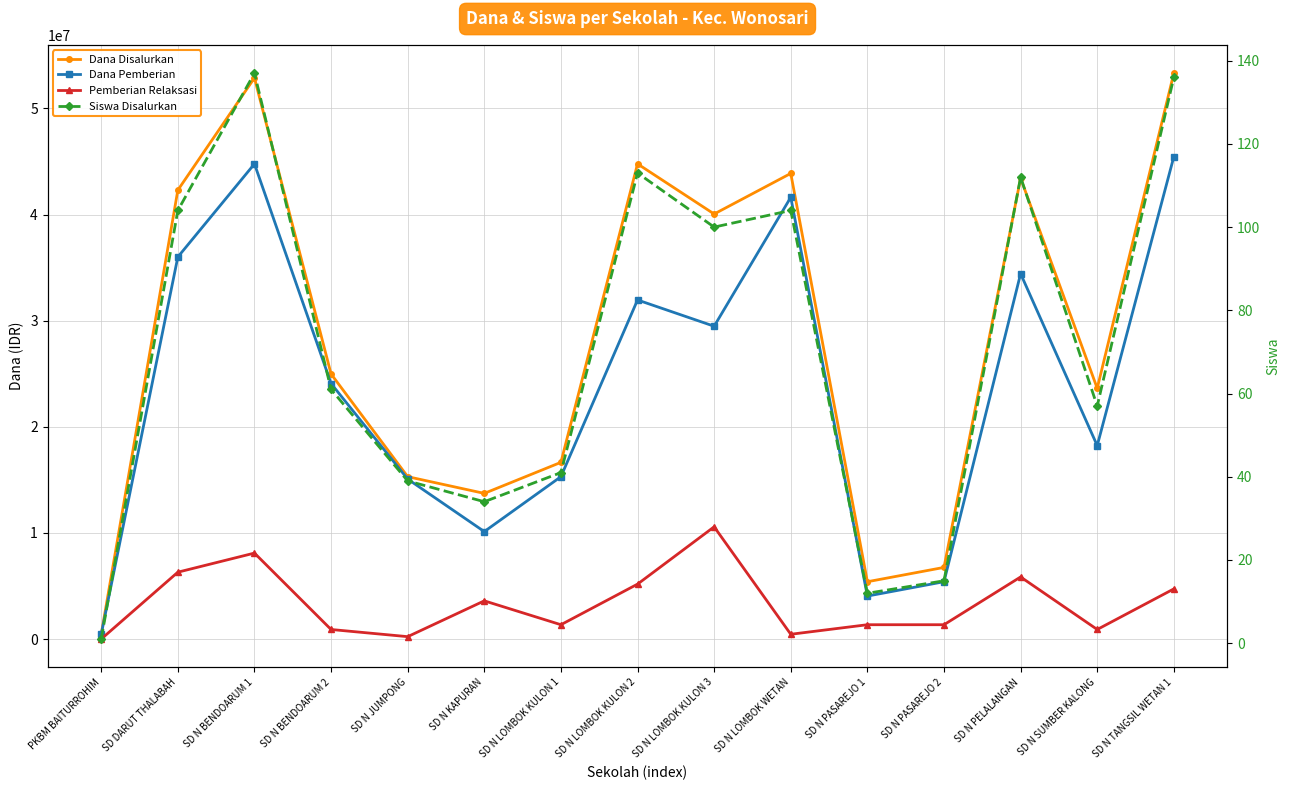

Reading right to left, what are all the values shown in this chart?

Dana Disalurkan: 53325000	23625000	43425000	6750000	5400000	43875000	40050000	44775000	16650000	13725000	15300000	24975000	52875000	42300000	450000
Dana Pemberian: 45450000	18225000	34425000	5400000	4050000	41625000	29475000	31950000	15300000	10125000	15075000	24075000	44775000	36000000	450000
Pemberian Relaksasi: 4725000	900000	5850000	1350000	1350000	450000	10575000	5175000	1350000	3600000	225000	900000	8100000	6300000	0
Siswa Disalurkan: 136	57	112	15	12	104	100	113	41	34	39	61	137	104	1